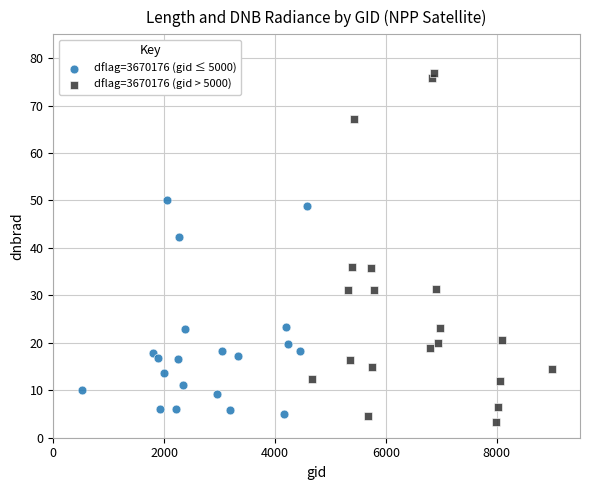

Which series has the widest spread of Y values?

dflag=3670176 (gid > 5000)